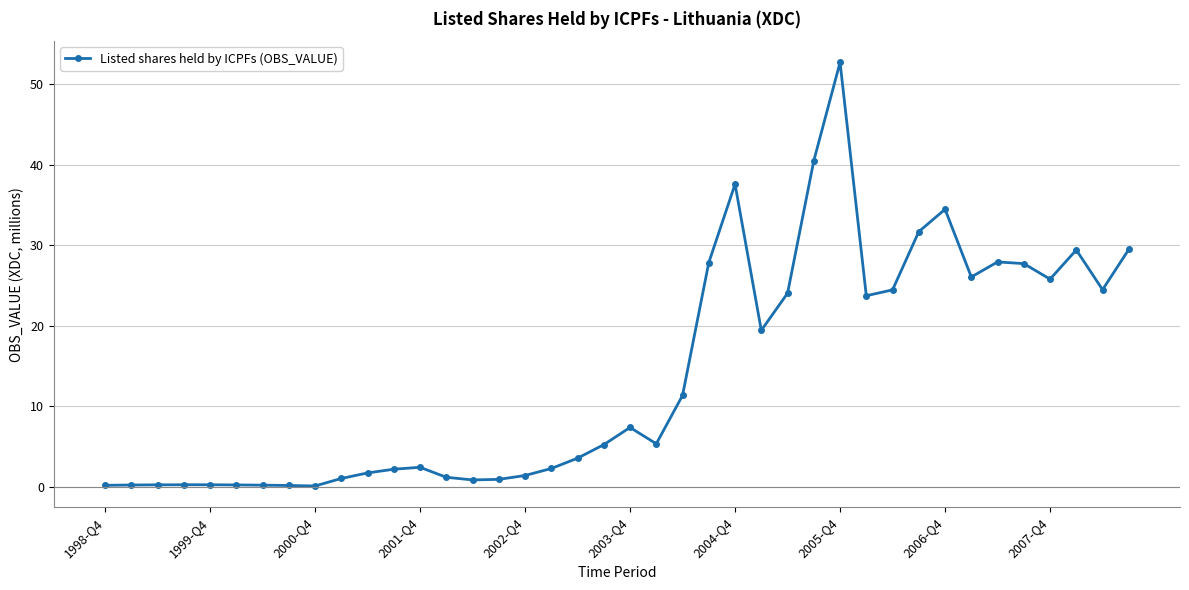

What is the value of the 25th point from the left?

37.6